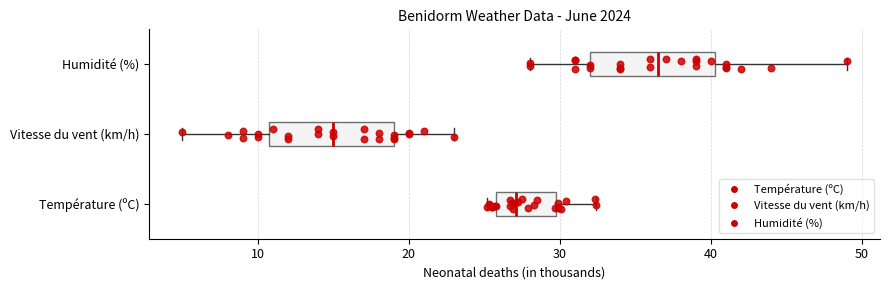

Where is the right edge of the box for Humidité (%) on the x-axis? The values are not printed on the chart, so give them approximately, as read against the axis.

40